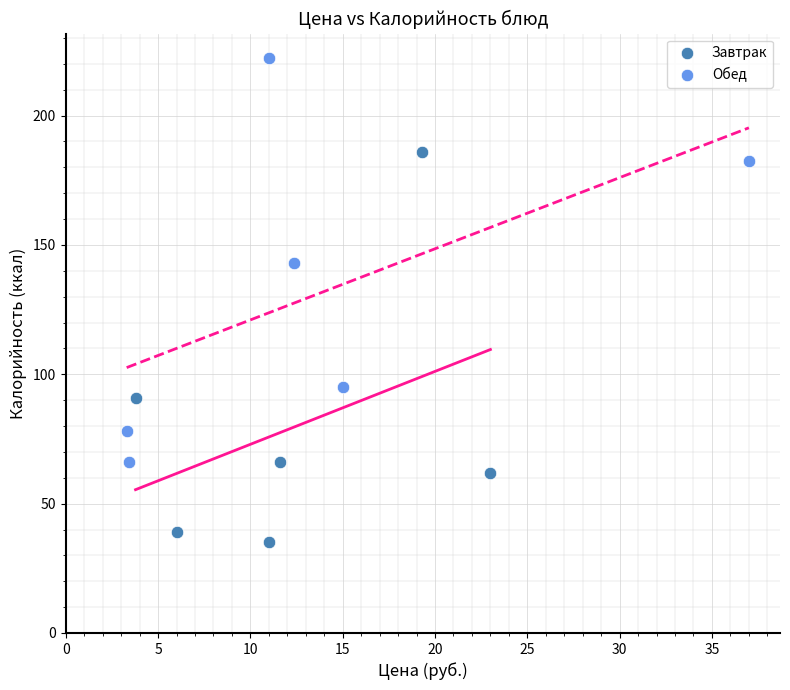

Which series contains the highest Y value?

Обед